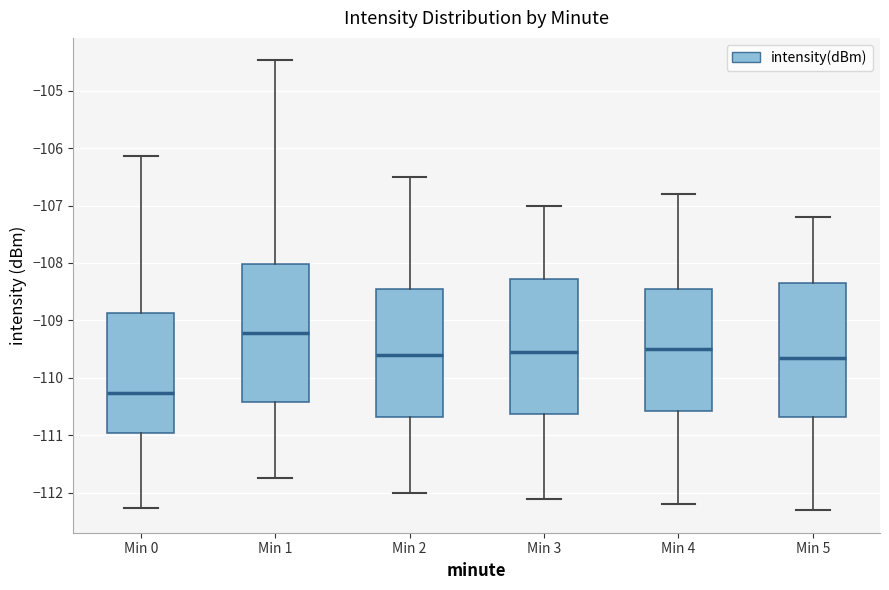

Which box's median line is the lowest?

Min 0